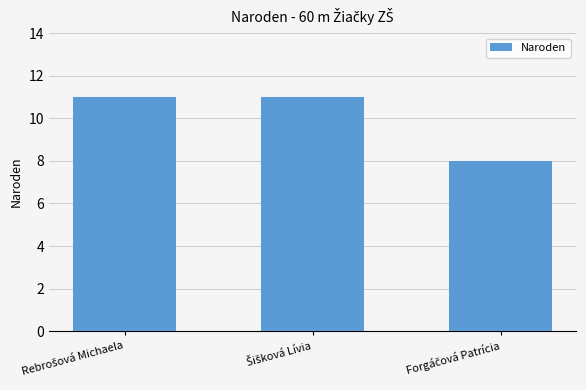

What is the difference between the maximum and minimum values?

3